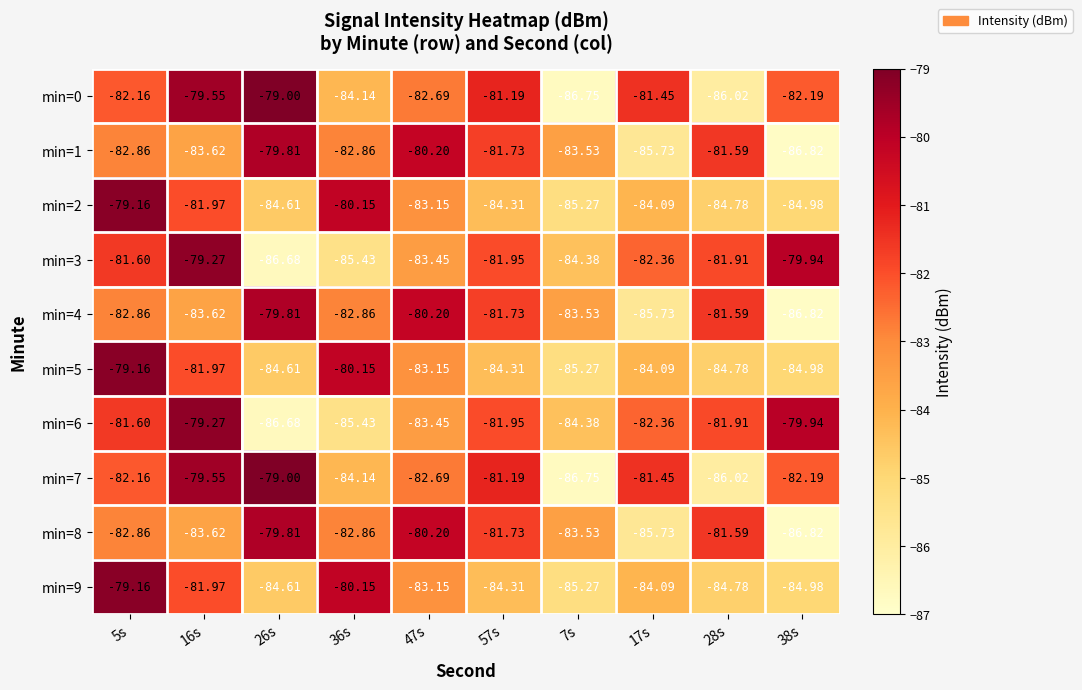

Is the value of min=1 at 28s greater than the value of min=8 at 17s?

Yes